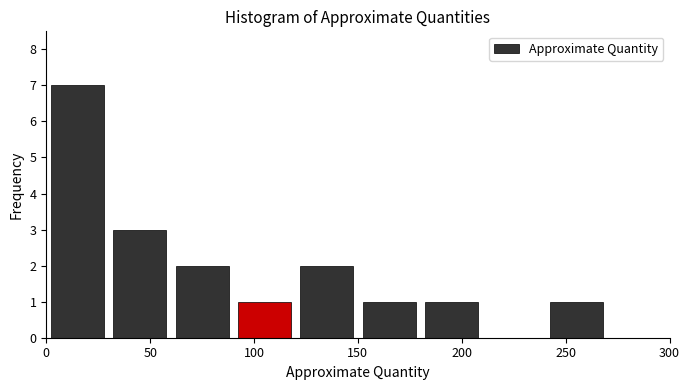

Reading left to right, list every bar in this chart as the range it spans on the x-axis followed by its height. The values are not printed on the chart, so give them approximately, as read against the axis.

0 to 30: 7
30 to 60: 3
60 to 90: 2
90 to 120: 1
120 to 150: 2
150 to 180: 1
180 to 210: 1
210 to 240: 0
240 to 270: 1
270 to 300: 0